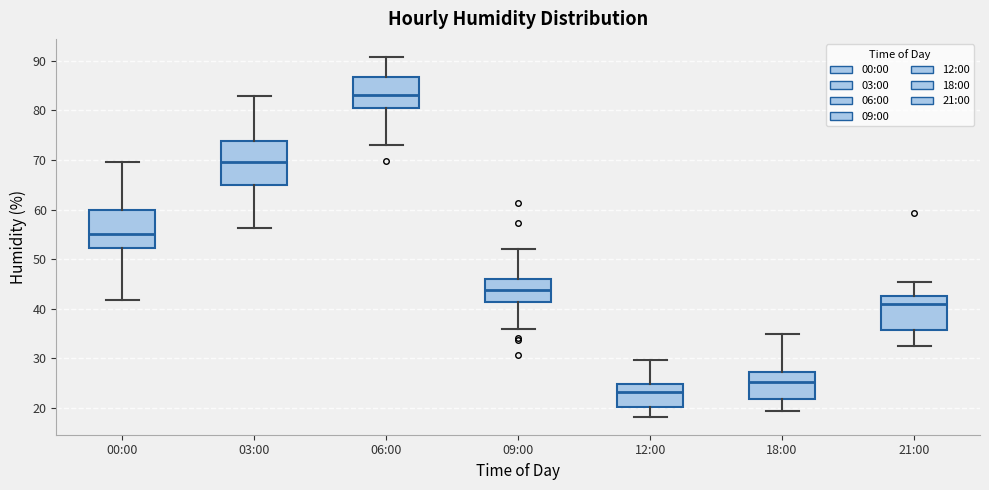

Comparing the boxes themselves (not the whiskers), which one is the tallest?

03:00